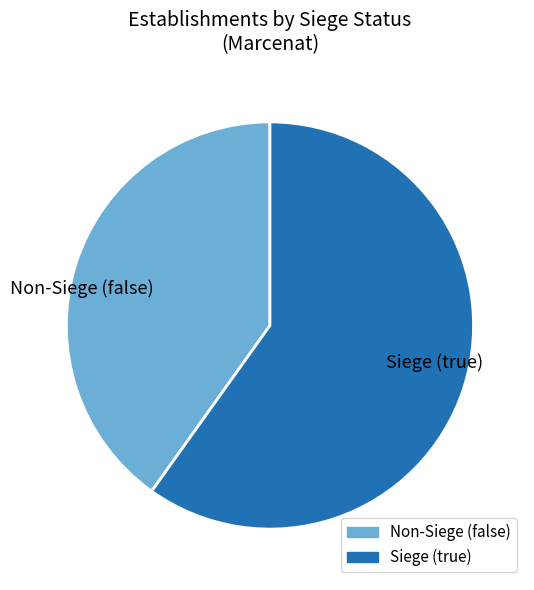

Combined, do Siege (true) and Non-Siege (false) account for over 50%?

Yes